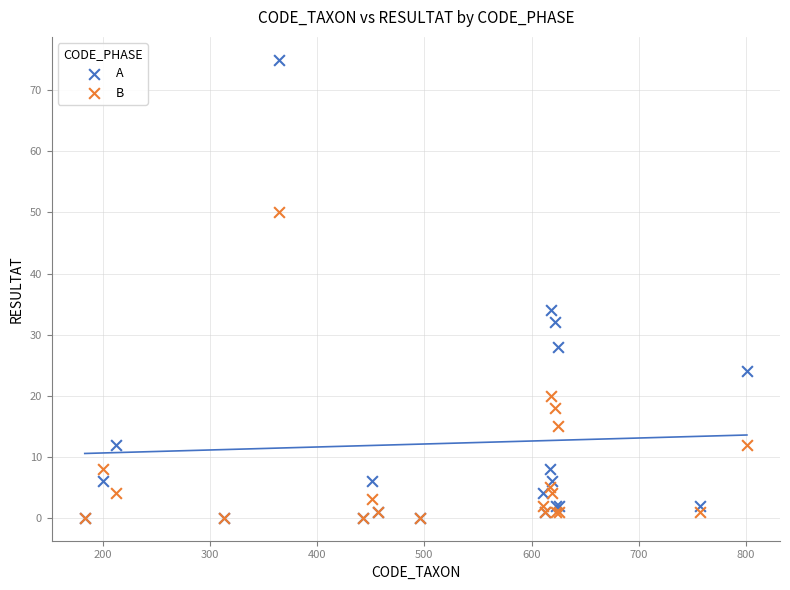

What are all the series names shown in the legend?

A, B